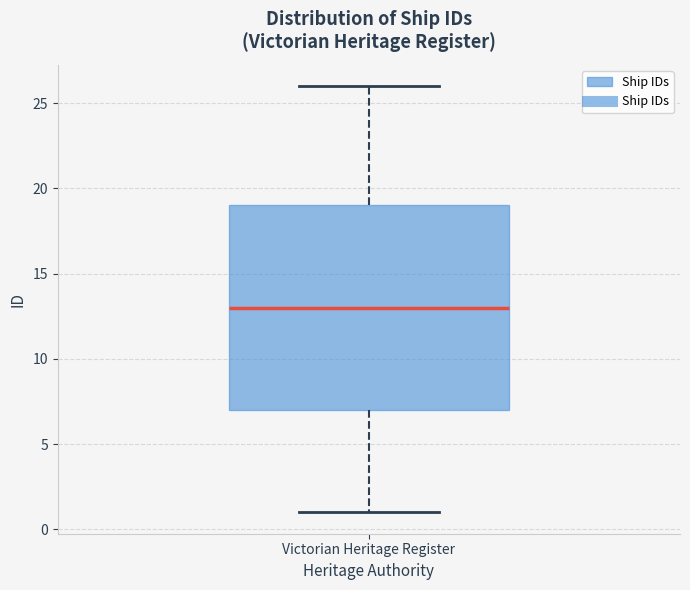

Transcribe this box plot: give where the median line is, the range the box spans, and where the two whiskers end, as read against the y-axis. The values are not printed on the chart, so give them approximately, as read against the axis.

median 13, box 7 to 19, whiskers 1 to 26